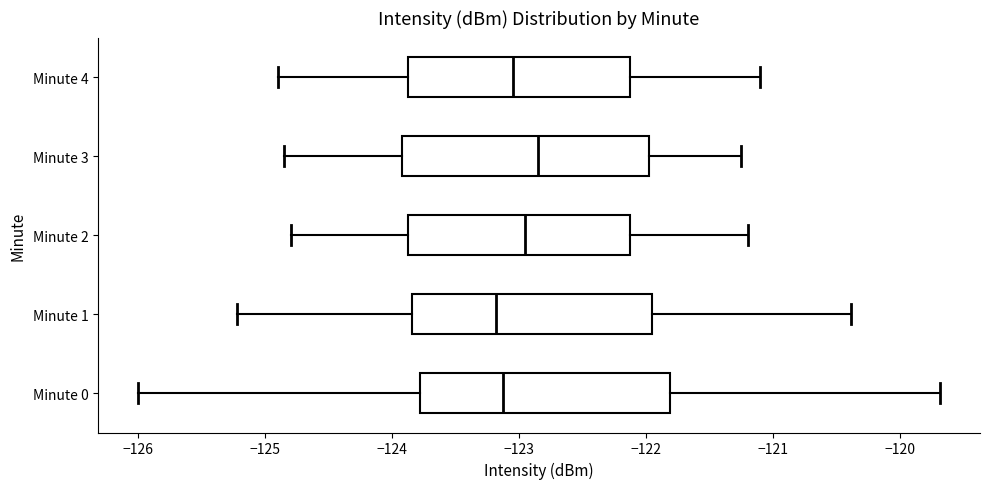

Where does the right whisker of the box for Minute 2 end on the x-axis? The values are not printed on the chart, so give them approximately, as read against the axis.

-121.2